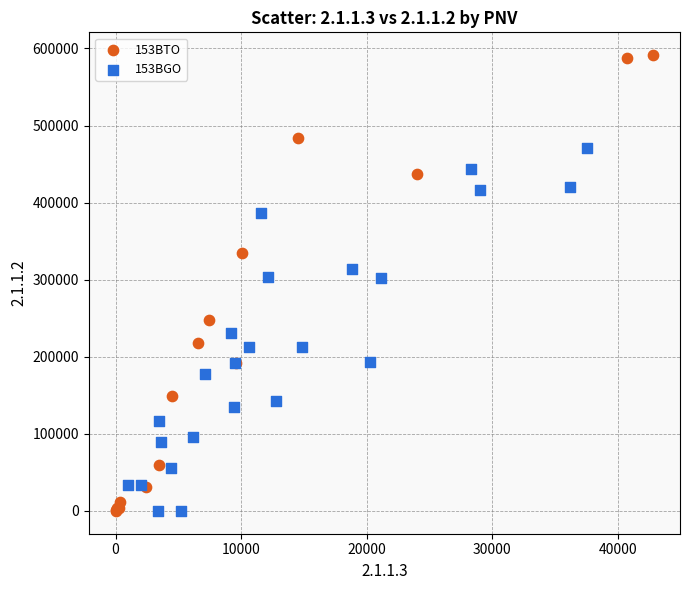

Which series has the widest spread of Y values?

153BTO